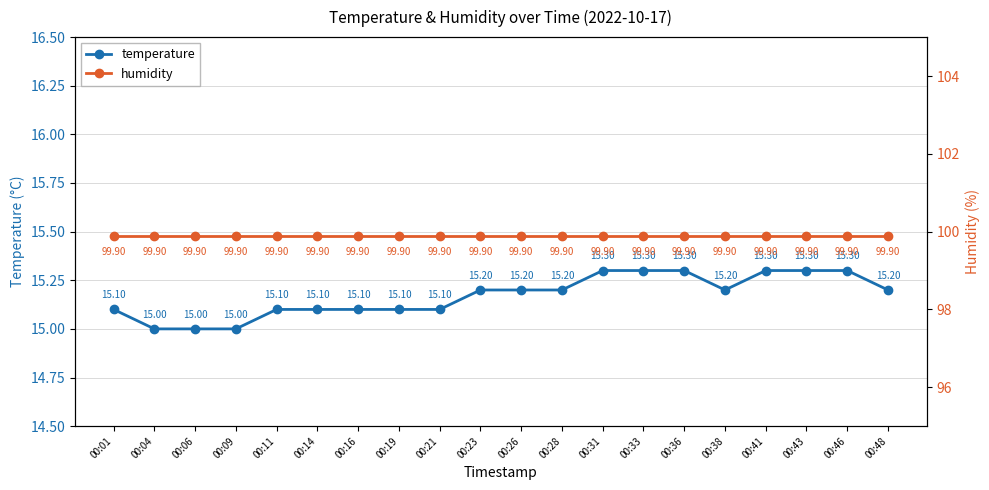

What is the approximate value of humidity at 00:04?

99.9